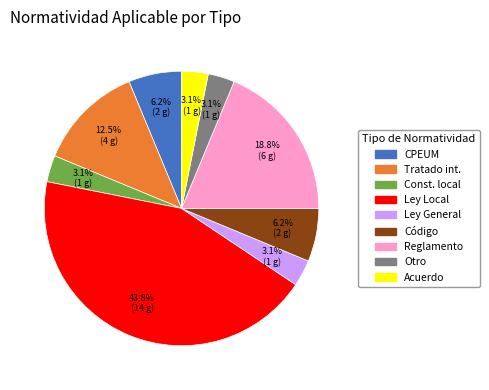

Count the number of slices in the pie.

9